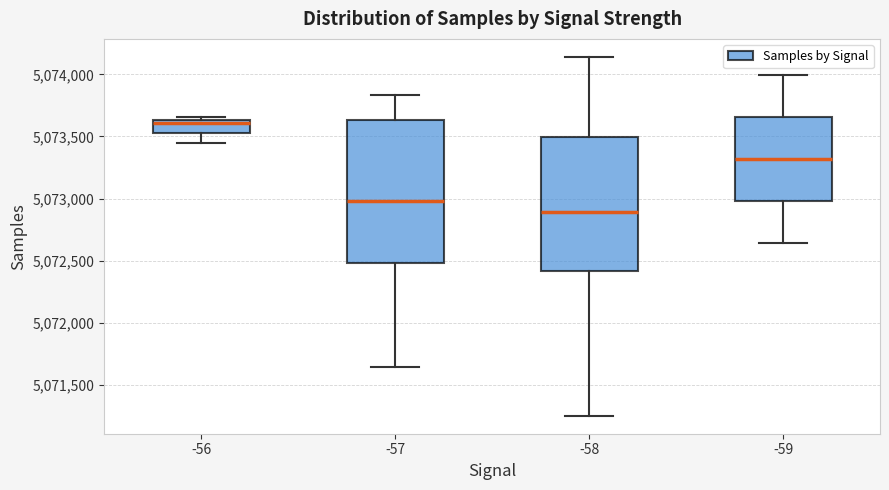

Which box is the tallest, from its lower edge to its upper edge?

-57